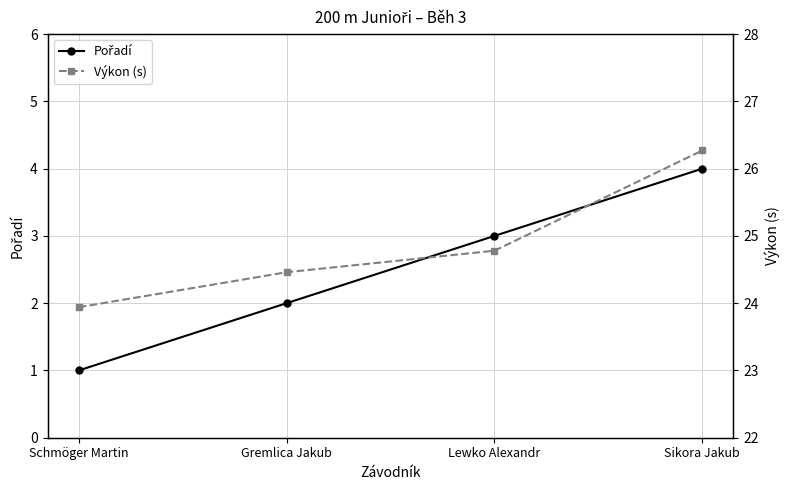

Which has a higher value, Gremlica Jakub or Lewko Alexandr?

Lewko Alexandr